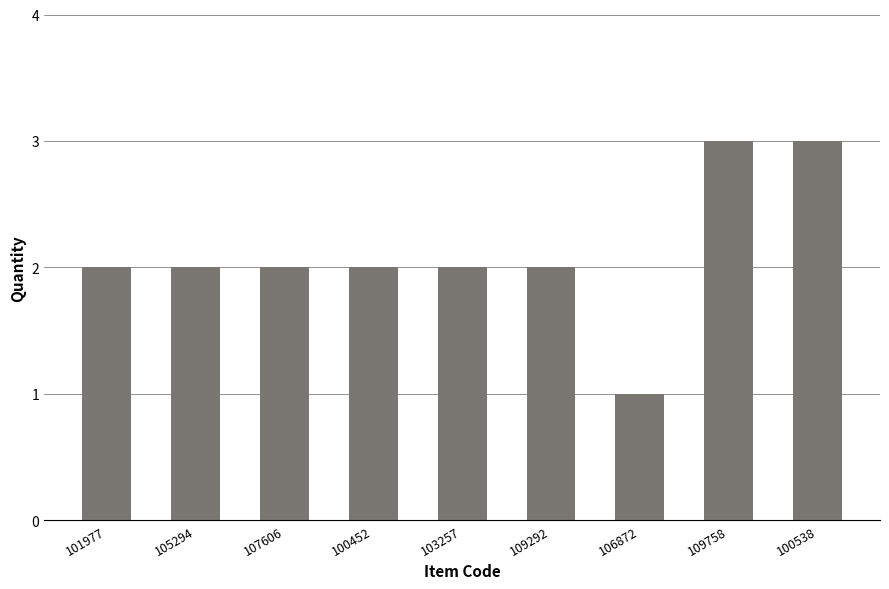

The chart shows a value of 2 at 107606. True or false?

True